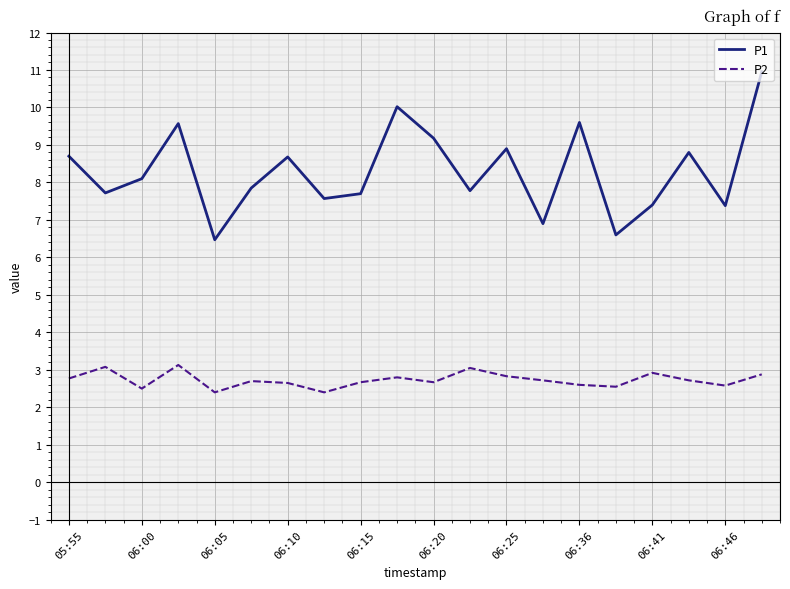

Count the number of data series in this chart.

2